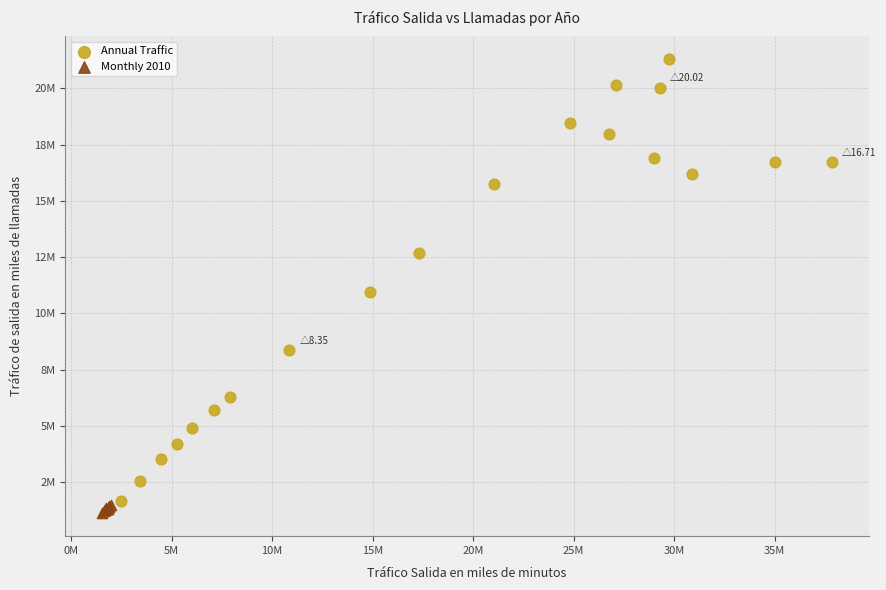

Which series has the widest spread of Y values?

Annual Traffic